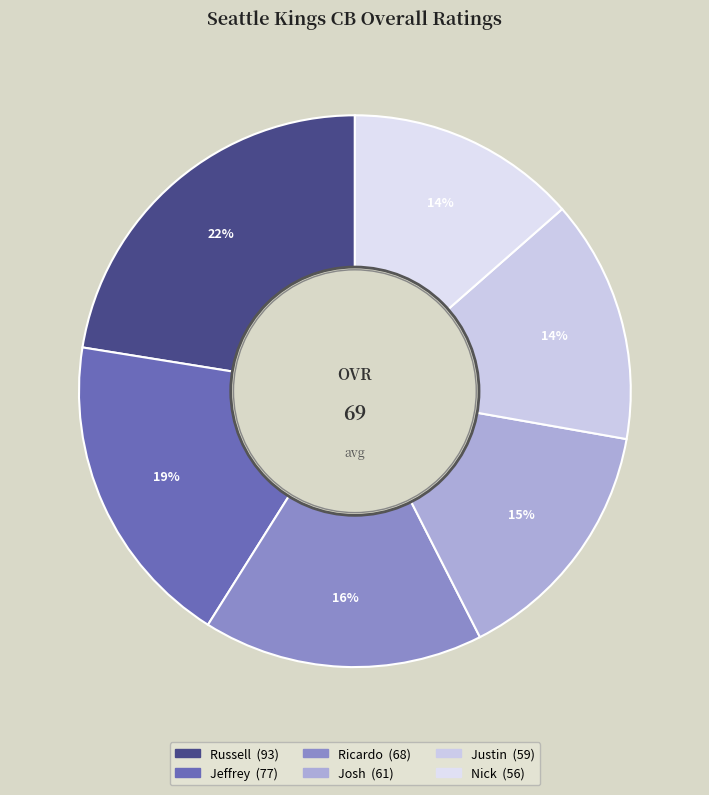

To the nearest percent, what percentage of the pie is Josh?

15%